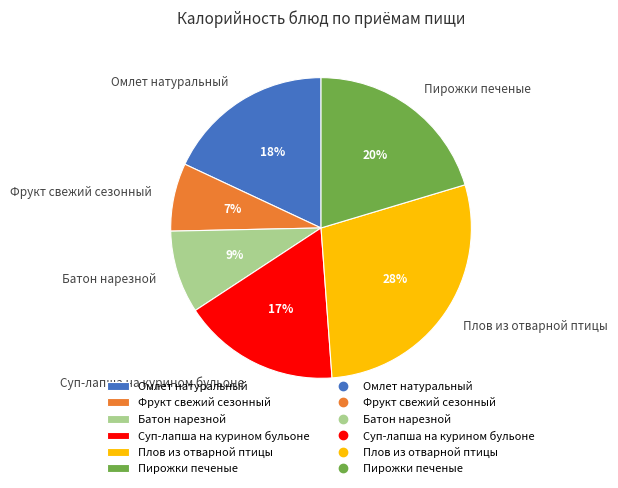

Rank the categories by value from lowest to highest.

Фрукт свежий сезонный, Батон нарезной, Суп-лапша на курином бульоне, Омлет натуральный, Пирожки печеные, Плов из отварной птицы